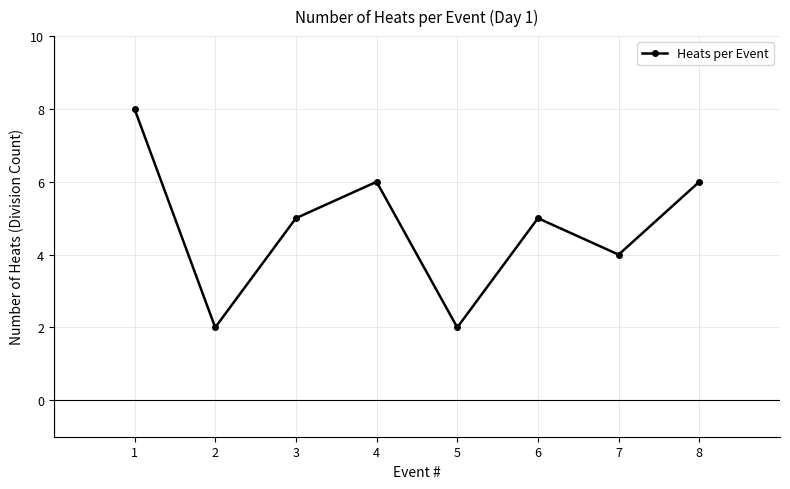

How many lines are shown in the chart?

1